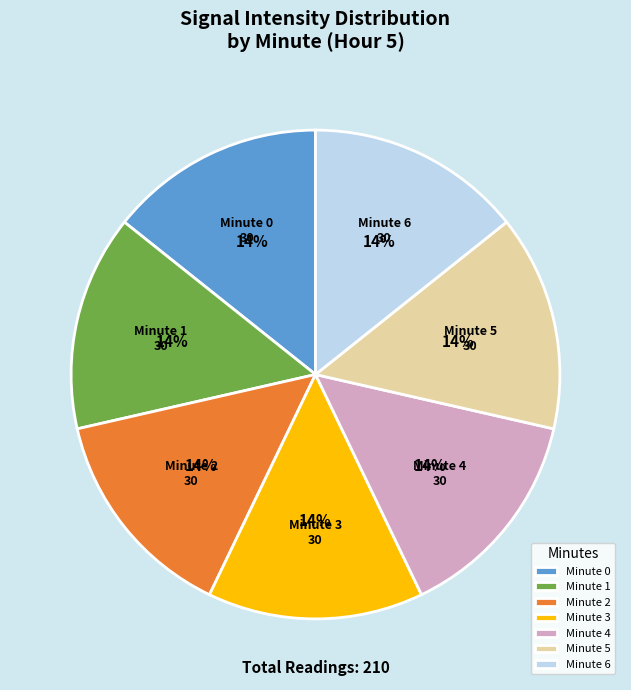

Do Minute 4 and Minute 5 together represent more than half of the pie?

No